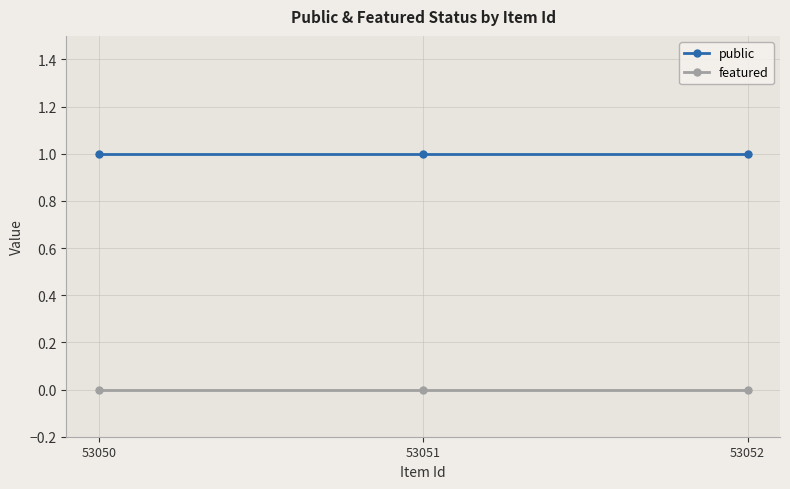

Rank the series by their average value, from lowest to highest.

featured, public